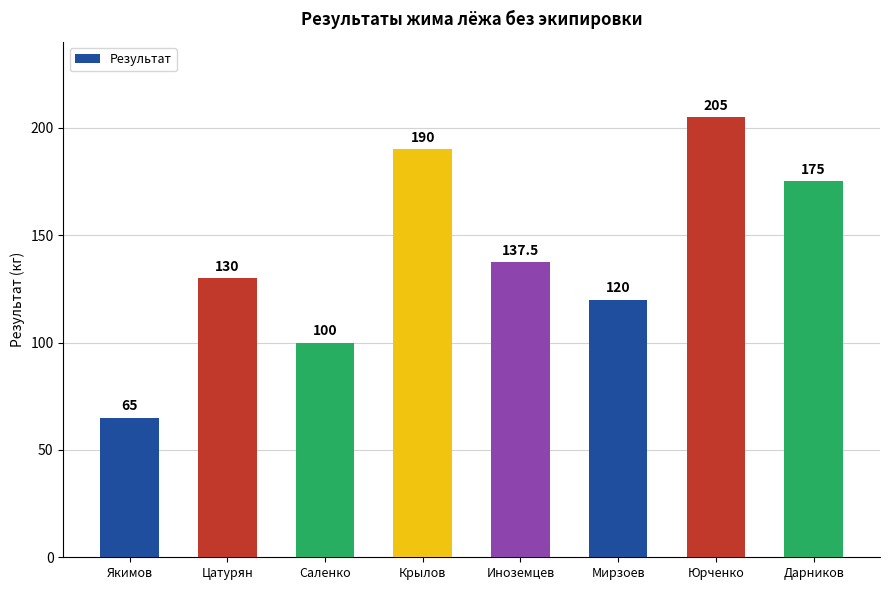

At which category does the chart reach its minimum across all series?

Якимов